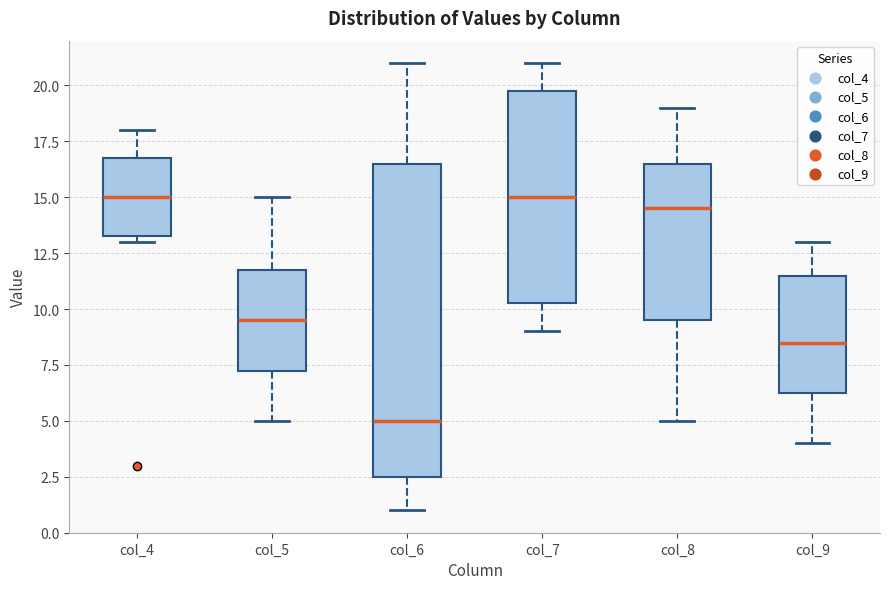

Comparing the boxes themselves (not the whiskers), which one is the tallest?

col_6